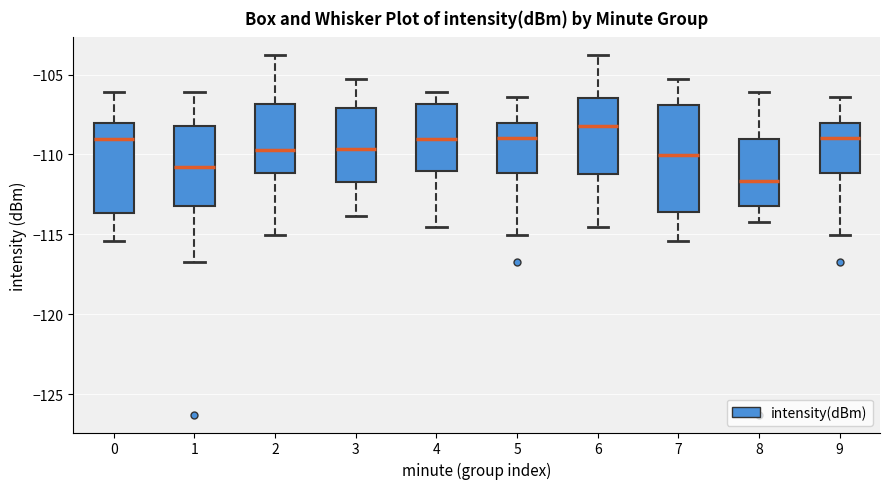

Reading left to right, read every box against the y-axis: the position of its median line, the range the box covers, and the ends of its whiskers. The values are not printed on the chart, so give them approximately, as read against the axis.

0: median -109.0, box -113.5 to -108.0, whiskers -115.5 to -106.0
1: median -111.0, box -113.5 to -108.0, whiskers -116.5 to -106.0
2: median -109.5, box -111.0 to -107.0, whiskers -115.0 to -104.0
3: median -109.5, box -111.5 to -107.0, whiskers -114.0 to -105.5
4: median -109.0, box -111.0 to -107.0, whiskers -114.5 to -106.0
5: median -109.0, box -111.0 to -108.0, whiskers -115.0 to -106.5
6: median -108.0, box -111.0 to -106.5, whiskers -114.5 to -104.0
7: median -110.0, box -113.5 to -107.0, whiskers -115.5 to -105.5
8: median -111.5, box -113.5 to -109.0, whiskers -114.0 to -106.0
9: median -109.0, box -111.0 to -108.0, whiskers -115.0 to -106.5